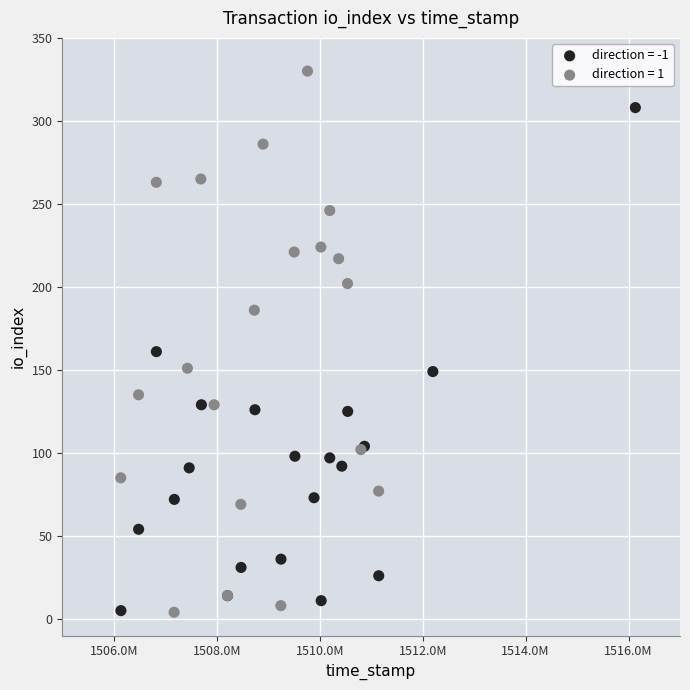

Which series contains the highest Y value?

direction = 1